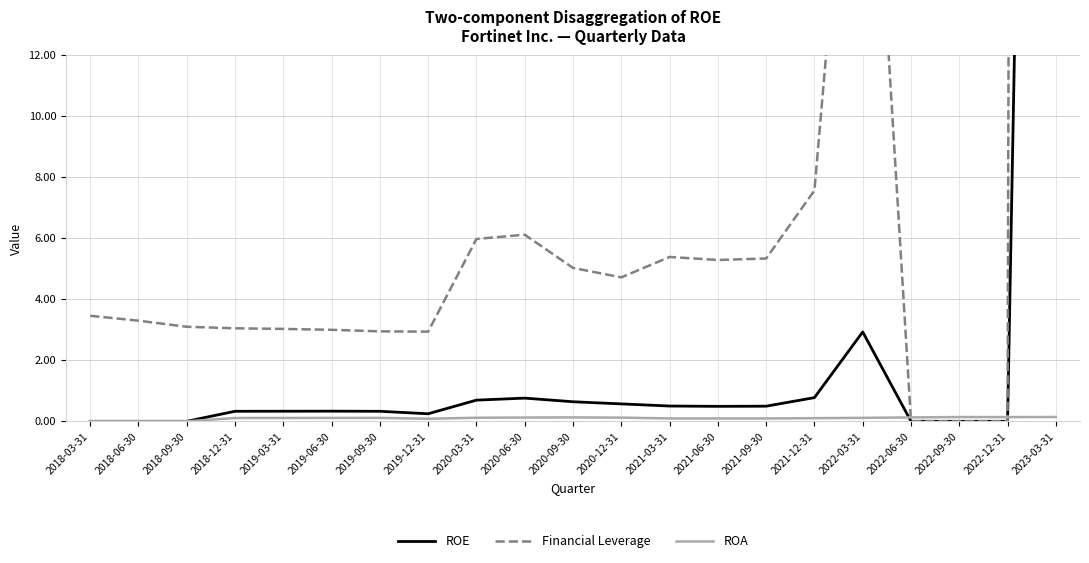

What are all the series names shown in the legend?

ROE, Financial Leverage, ROA